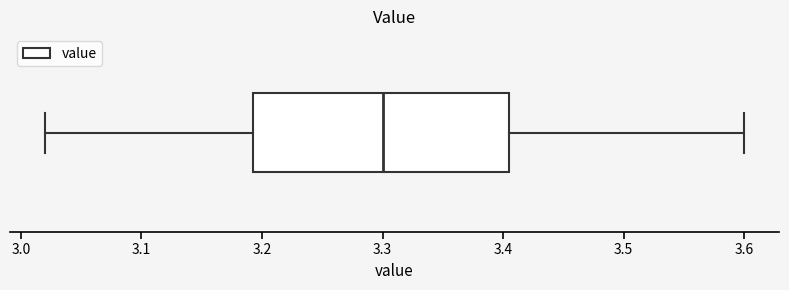

Transcribe this box plot: give where the median line is, the range the box spans, and where the two whiskers end, as read against the x-axis. The values are not printed on the chart, so give them approximately, as read against the axis.

median 3.30, box 3.19 to 3.41, whiskers 3.02 to 3.60